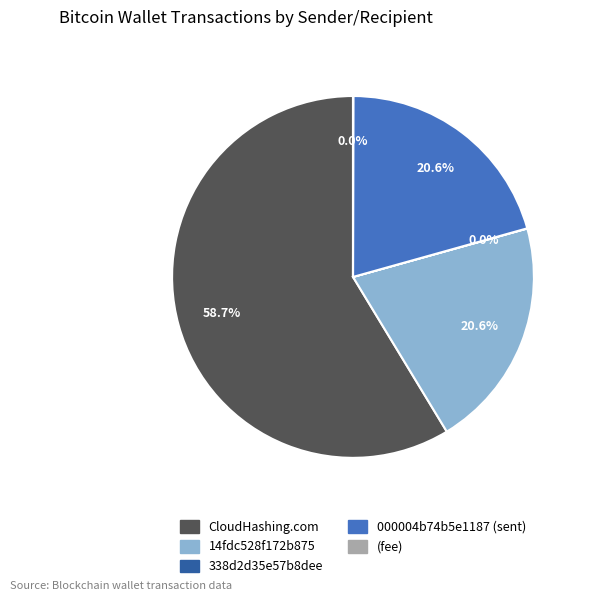

To the nearest percent, what percentage of the pie is 000004b74b5e1187?

21%